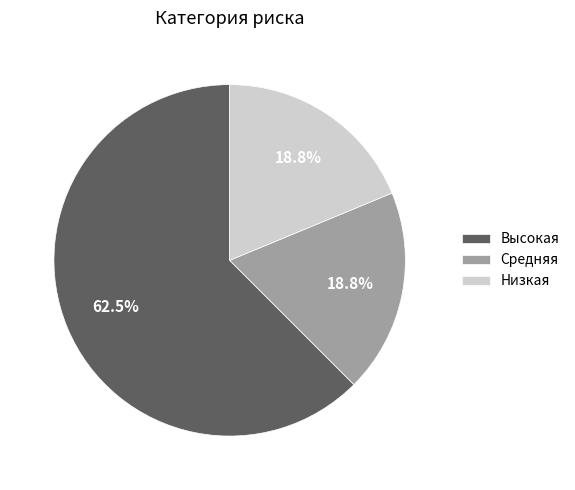

Is the sum of Низкая and Высокая greater than half?

Yes